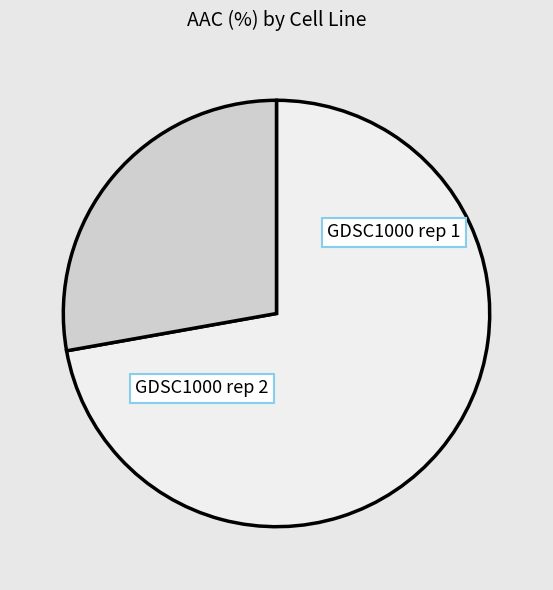

To the nearest percent, what is the combined percentage of GDSC1000 rep 1 and GDSC1000 rep 2?

100%